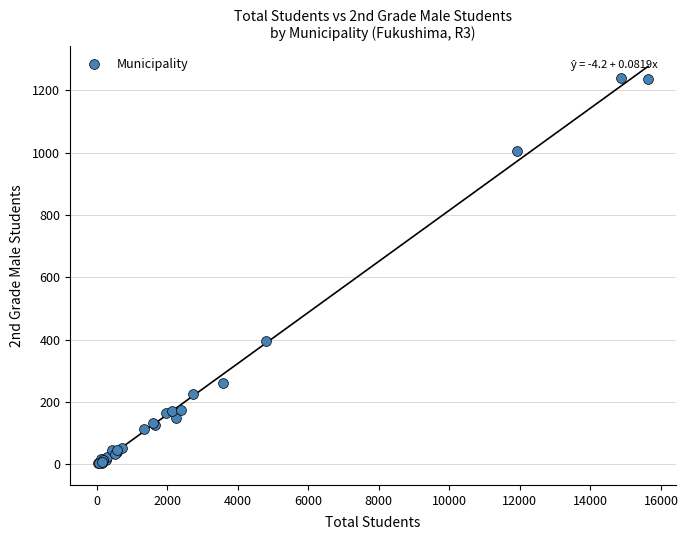

What Y value in the scatter plot is closest to 621?

397